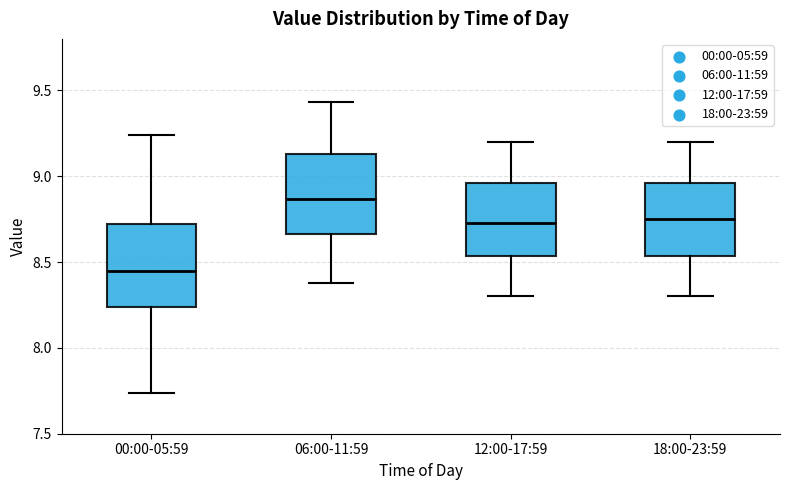

Which box has the highest median line?

06:00-11:59